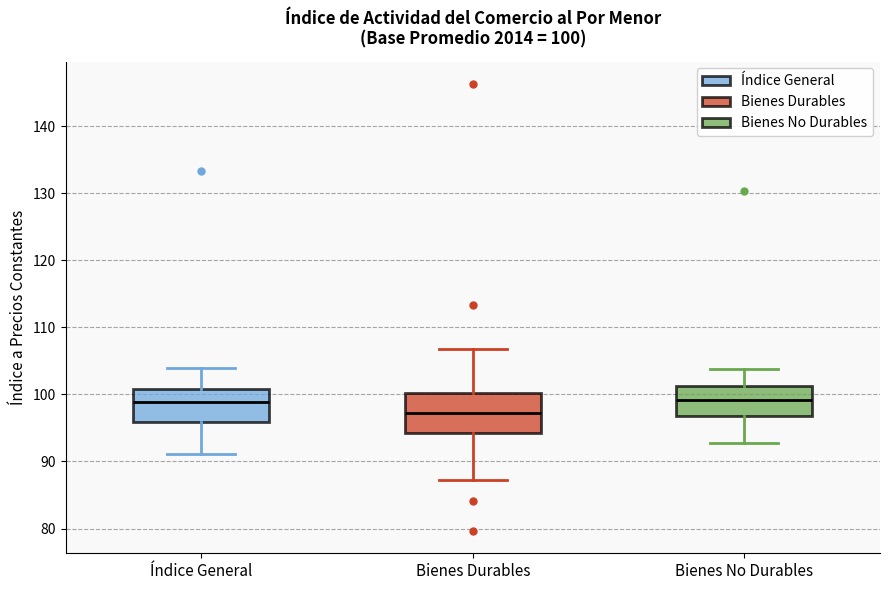

Which box is the tallest, from its lower edge to its upper edge?

Bienes Durables